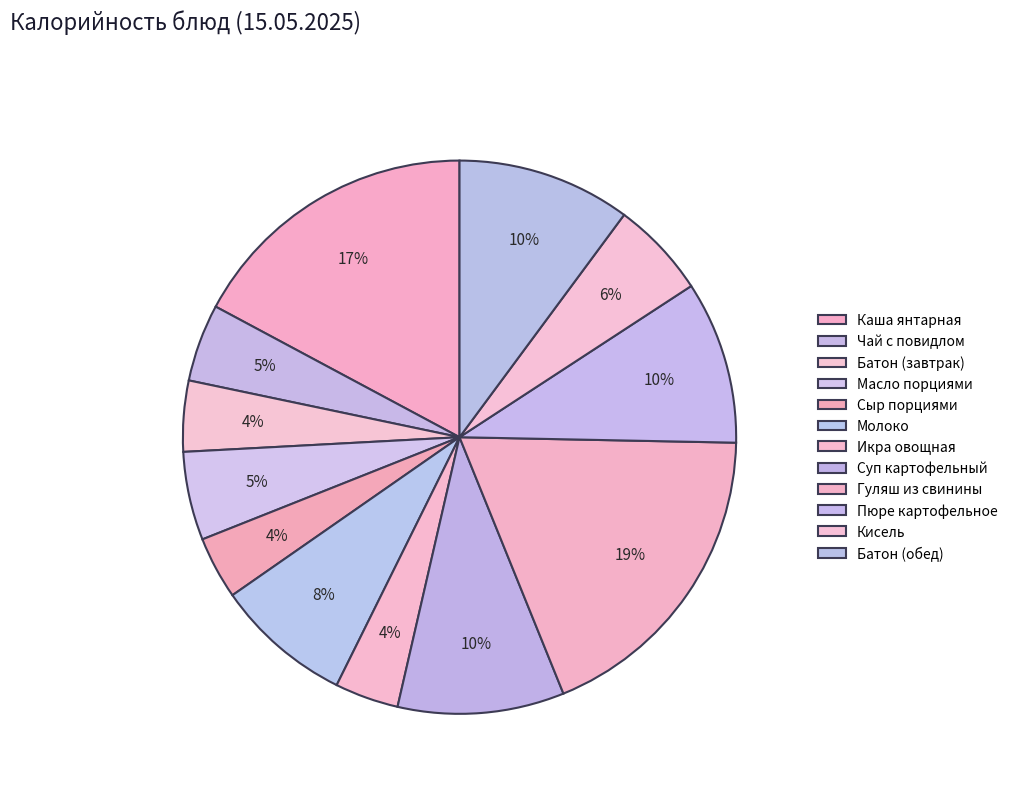

Rank the categories by value from lowest to highest.

Сыр порциями, Икра овощная, Батон (завтрак), Чай с повидлом, Масло порциями, Кисель, Молоко, Пюре картофельное, Суп картофельный, Батон (обед), Каша янтарная, Гуляш из свинины